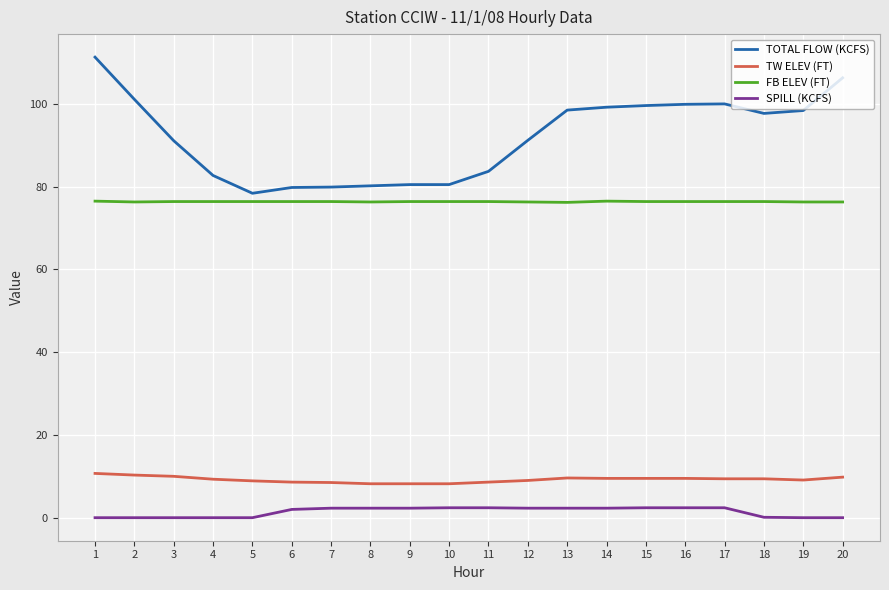

What is the difference between the highest and lowest values at 12?

88.9